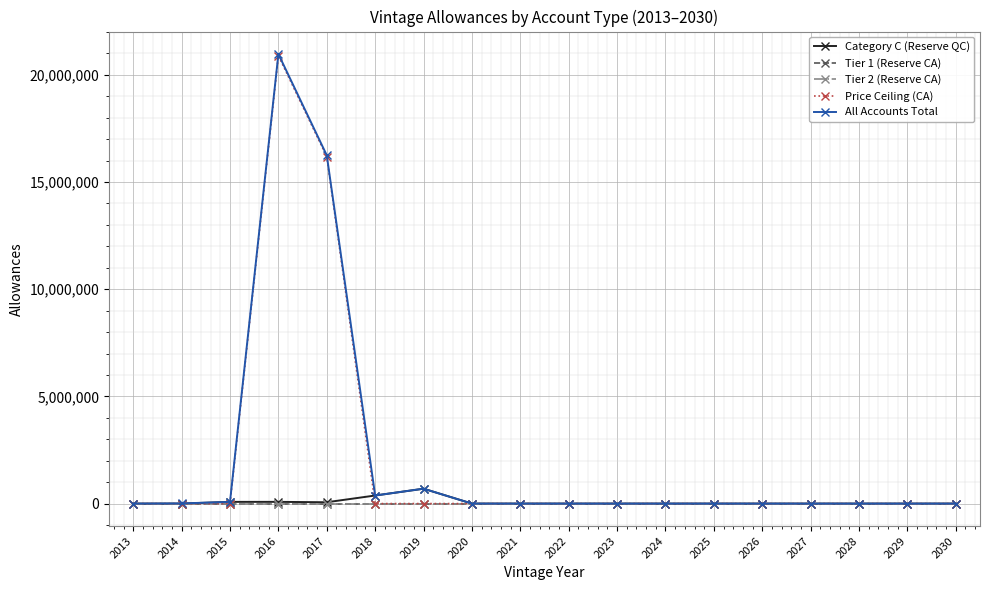

Is this an area chart (filled region under the line)?

No